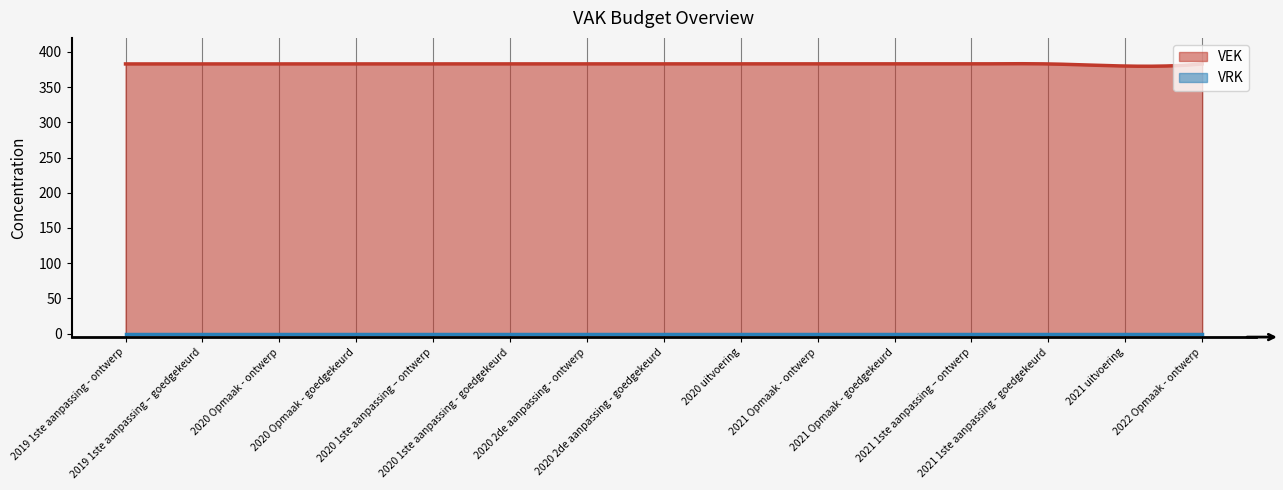

What is the label of the 4th point from the right?

2021 1ste aanpassing – ontwerp